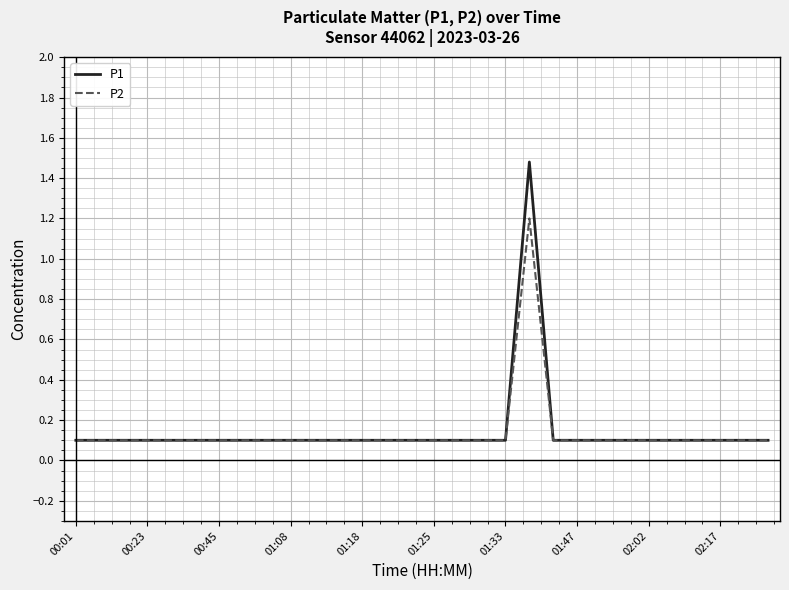

What is the lowest value of the P1 series?

0.1